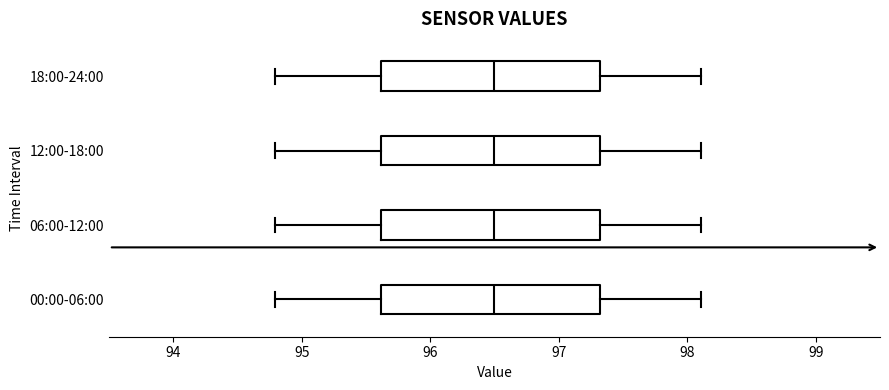

Reading bottom to top, read every box against the x-axis: the position of its median line, the range the box covers, and the ends of its whiskers. The values are not printed on the chart, so give them approximately, as read against the axis.

00:00-06:00: median 96.5, box 95.6 to 97.3, whiskers 94.8 to 98.1
06:00-12:00: median 96.5, box 95.6 to 97.3, whiskers 94.8 to 98.1
12:00-18:00: median 96.5, box 95.6 to 97.3, whiskers 94.8 to 98.1
18:00-24:00: median 96.5, box 95.6 to 97.3, whiskers 94.8 to 98.1